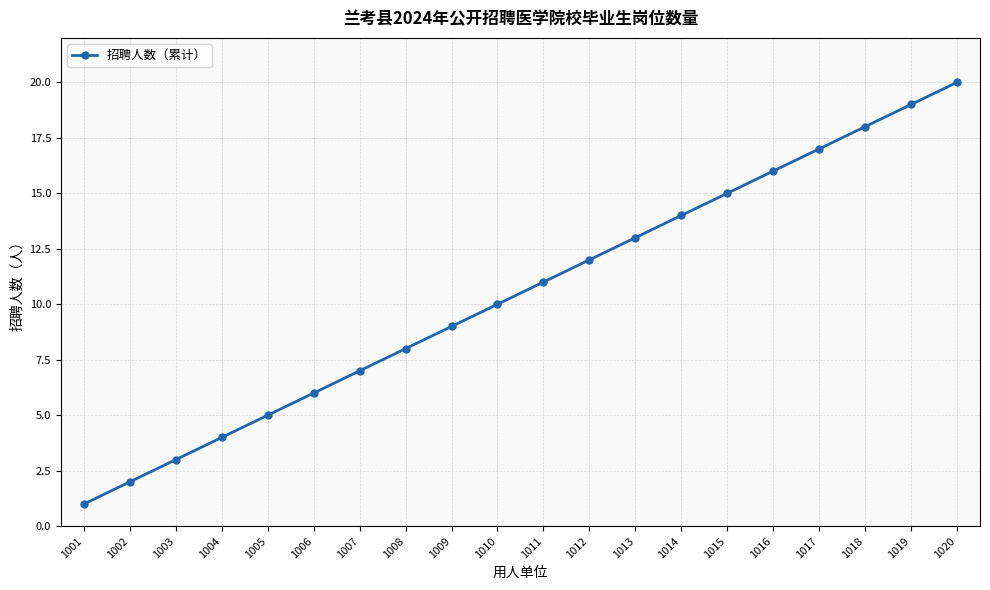

Reading left to right, transcribe all the data shown in this chart.

1001=1	1002=2	1003=3	1004=4	1005=5	1006=6	1007=7	1008=8	1009=9	1010=10	1011=11	1012=12	1013=13	1014=14	1015=15	1016=16	1017=17	1018=18	1019=19	1020=20